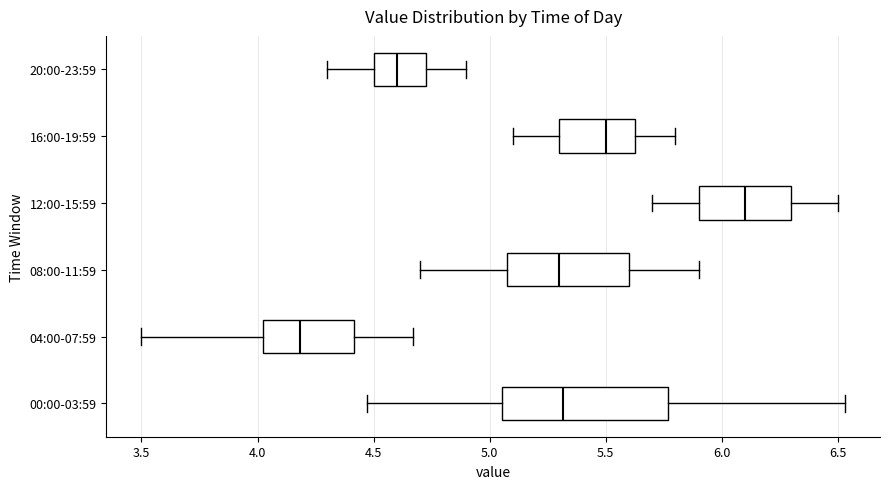

Reading bottom to top, transcribe this box plot: for each box, give where its median line is, the range the box spans, and where its two whiskers end, as read against the x-axis. The values are not printed on the chart, so give them approximately, as read against the axis.

00:00-03:59: median 5.30, box 5.05 to 5.75, whiskers 4.45 to 6.55
04:00-07:59: median 4.20, box 4.00 to 4.40, whiskers 3.50 to 4.65
08:00-11:59: median 5.30, box 5.10 to 5.60, whiskers 4.70 to 5.90
12:00-15:59: median 6.10, box 5.90 to 6.30, whiskers 5.70 to 6.50
16:00-19:59: median 5.50, box 5.30 to 5.65, whiskers 5.10 to 5.80
20:00-23:59: median 4.60, box 4.50 to 4.75, whiskers 4.30 to 4.90